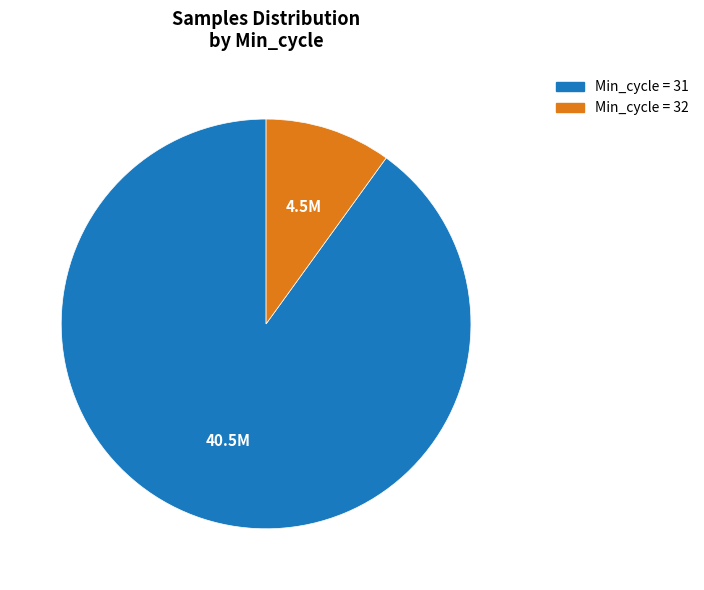

The Min_cycle = 31 slice represents 97% of the pie. True or false?

False